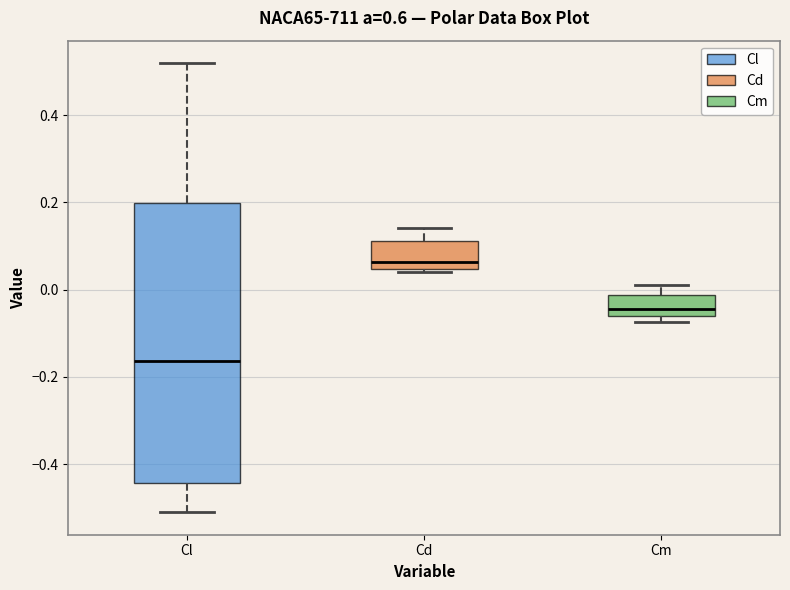

Reading left to right, transcribe this box plot: for each box, give where its median line is, the range the box spans, and where its two whiskers end, as read against the y-axis. The values are not printed on the chart, so give them approximately, as read against the axis.

Cl: median -0.16, box -0.44 to 0.20, whiskers -0.50 to 0.52
Cd: median 0.06, box 0.04 to 0.12, whiskers 0.04 (just below the box's lower edge) to 0.14
Cm: median -0.04, box -0.06 to -0.02, whiskers -0.08 to 0.02